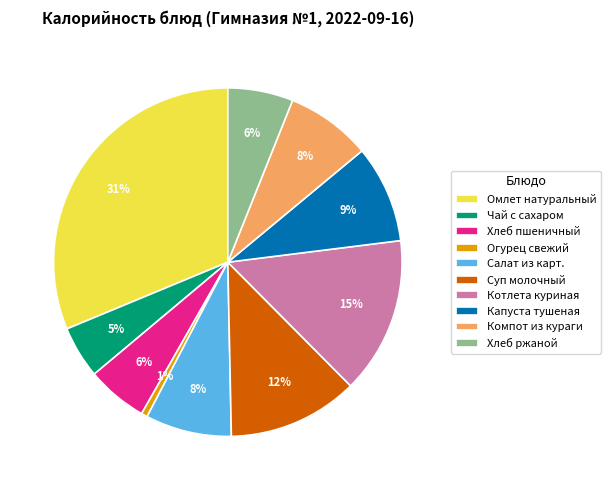

Which slice is the largest?

Омлет натуральный